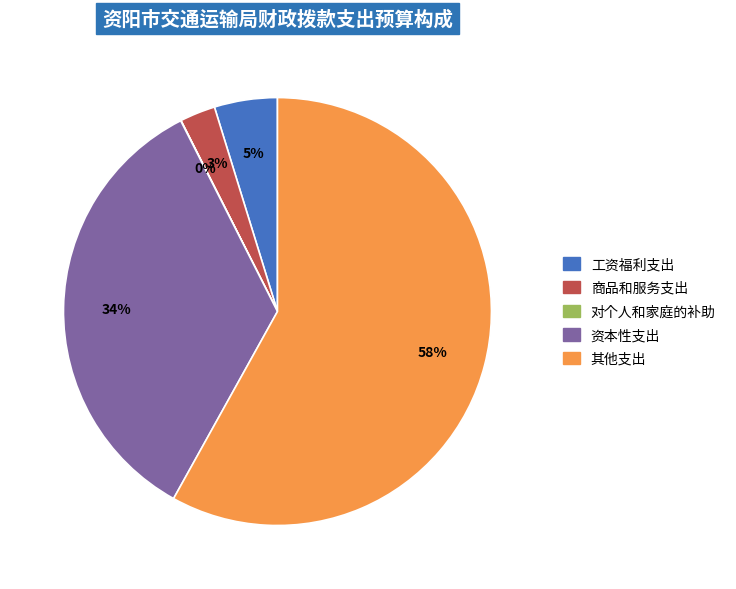

Is there a majority slice in this chart?

Yes